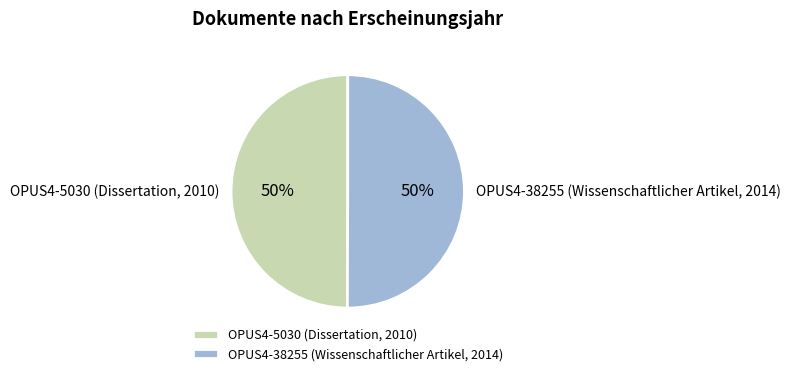

Approximately how many times larger is the value at OPUS4-38255 (Wissenschaftlicher Artikel, 2014) compared to OPUS4-5030 (Dissertation, 2010)?

1.0